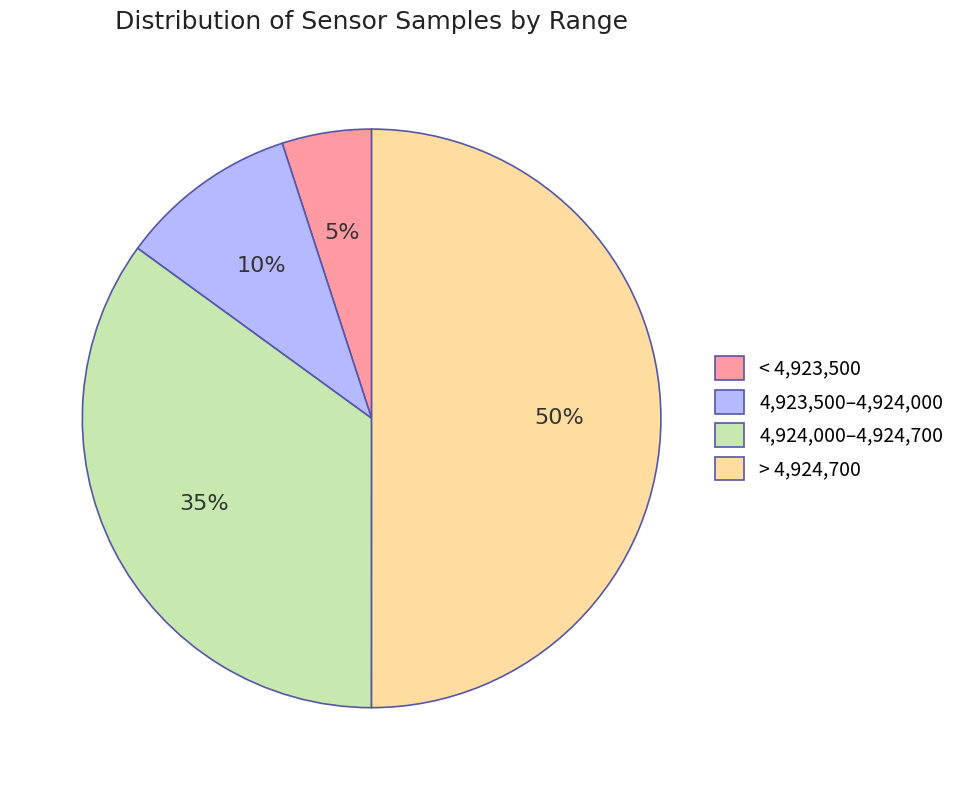

What is the smallest slice in the pie chart?

< 4,923,500